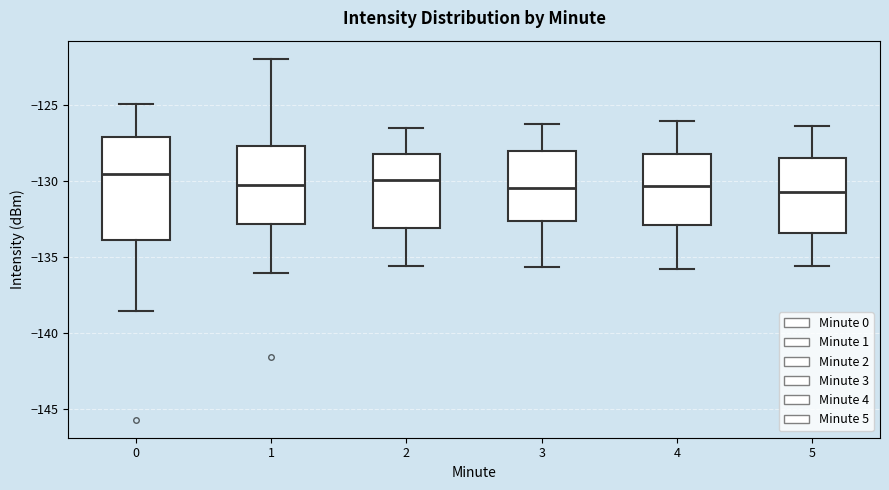

Reading left to right, read every box against the y-axis: the position of its median line, the range the box covers, and the ends of its whiskers. The values are not printed on the chart, so give them approximately, as read against the axis.

0: median -129.5, box -134.0 to -127.0, whiskers -138.5 to -125.0
1: median -130.5, box -133.0 to -127.5, whiskers -136.0 to -122.0
2: median -130.0, box -133.0 to -128.5, whiskers -135.5 to -126.5
3: median -130.5, box -132.5 to -128.0, whiskers -135.5 to -126.5
4: median -130.5, box -133.0 to -128.5, whiskers -136.0 to -126.0
5: median -130.5, box -133.5 to -128.5, whiskers -135.5 to -126.5